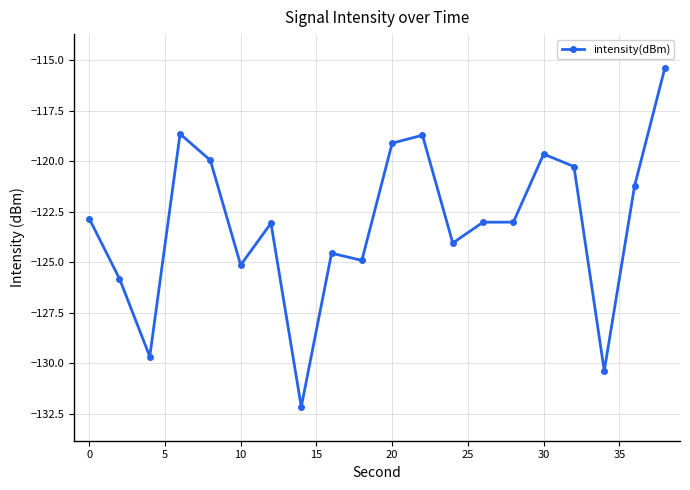

True or false: the data has more than 2 interior local peaks.

True